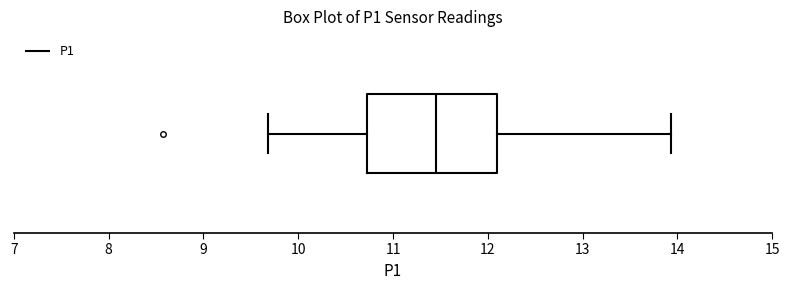

Where does the left whisker of the box end on the x-axis? The values are not printed on the chart, so give them approximately, as read against the axis.

9.7